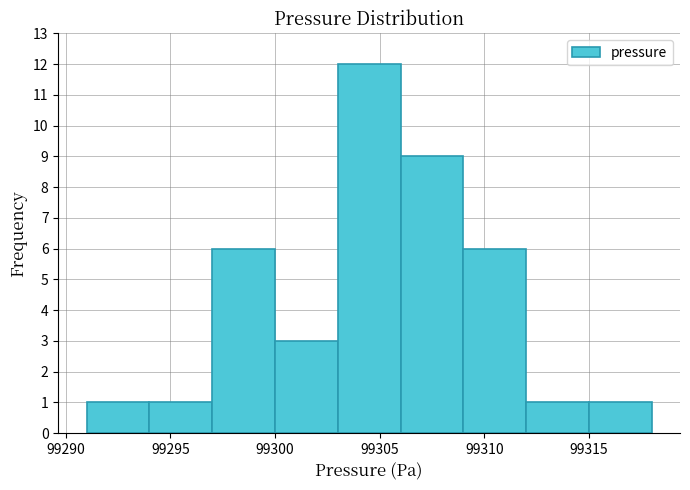

Reading left to right, list every bar in this chart as the range it spans on the x-axis followed by its height. The values are not printed on the chart, so give them approximately, as read against the axis.

99291 to 99294: 1
99294 to 99297: 1
99297 to 99300: 6
99300 to 99303: 3
99303 to 99306: 12
99306 to 99309: 9
99309 to 99312: 6
99312 to 99315: 1
99315 to 99318: 1